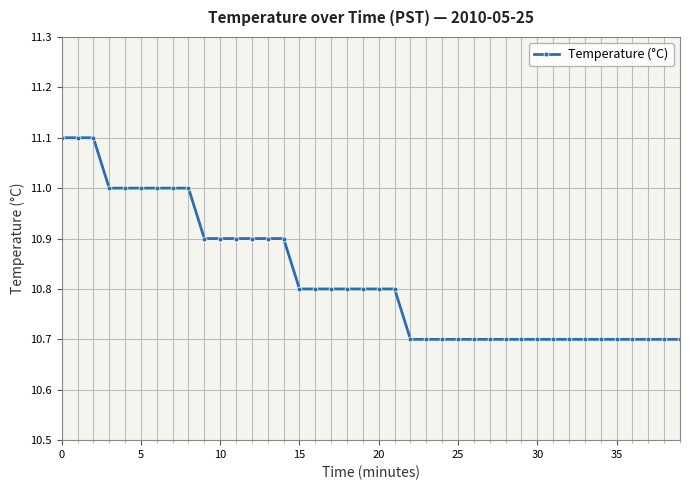

What is the sum of all values?

432.9